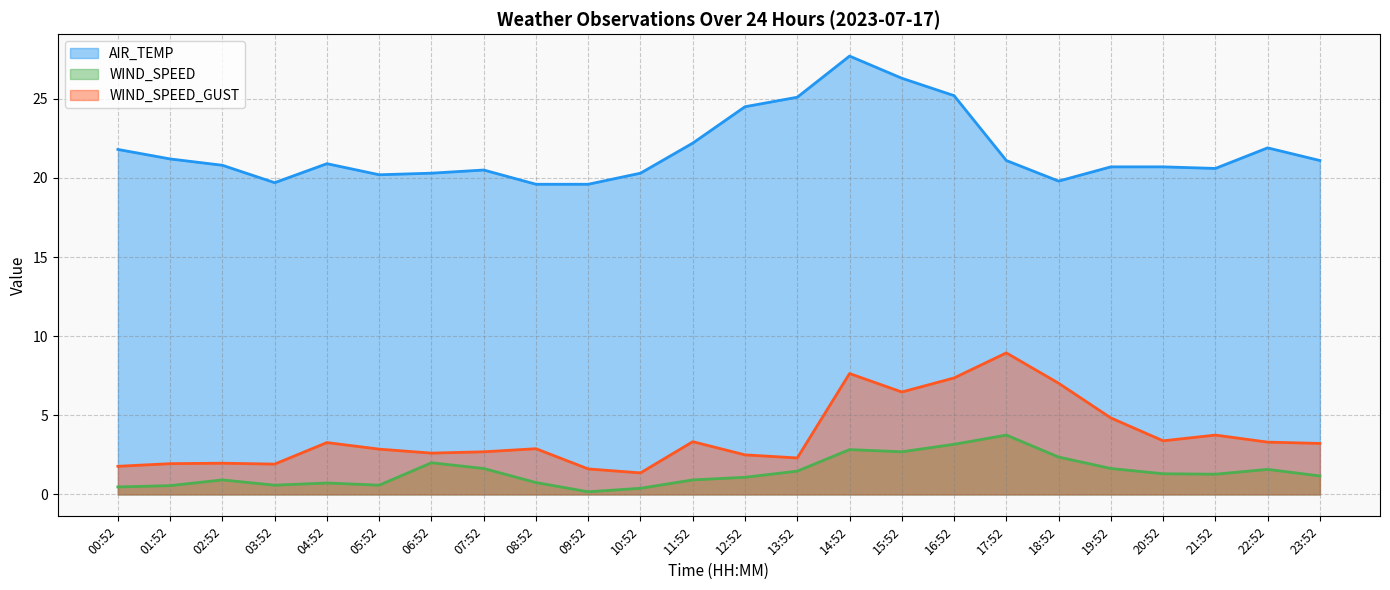

What are all the series names shown in the legend?

AIR_TEMP, WIND_SPEED, WIND_SPEED_GUST